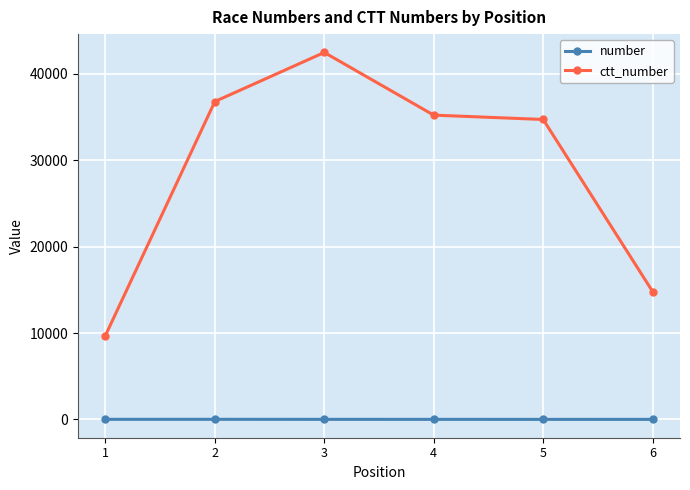

At which label does number first exceed 12?

1